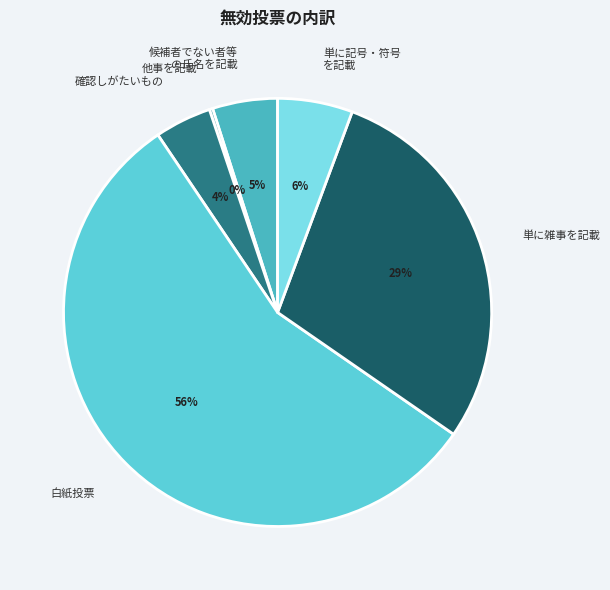

Which has a higher value, 単に記号・符号 を記載 or 単に雑事を記載?

単に雑事を記載